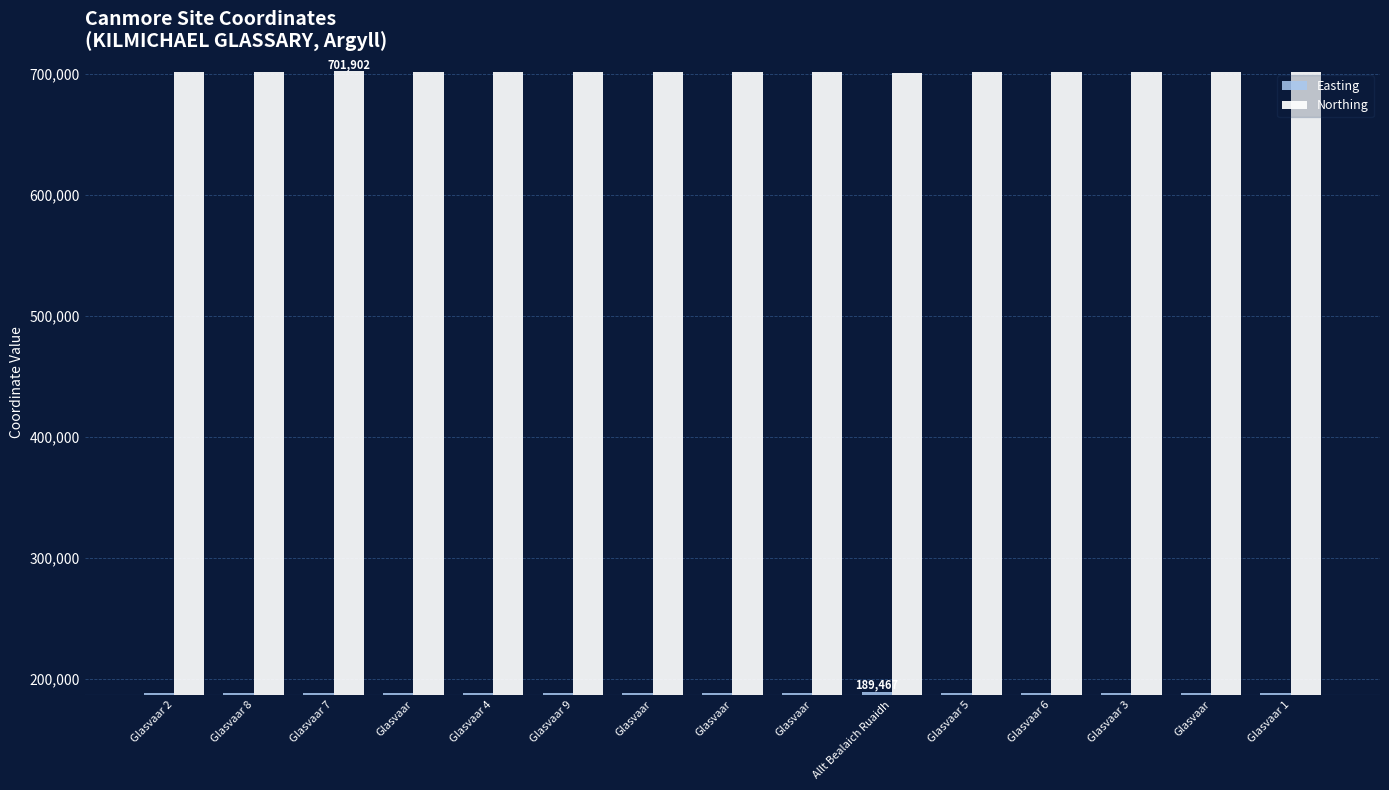

What is the label of the 13th bar from the left?

Glasvaar 3